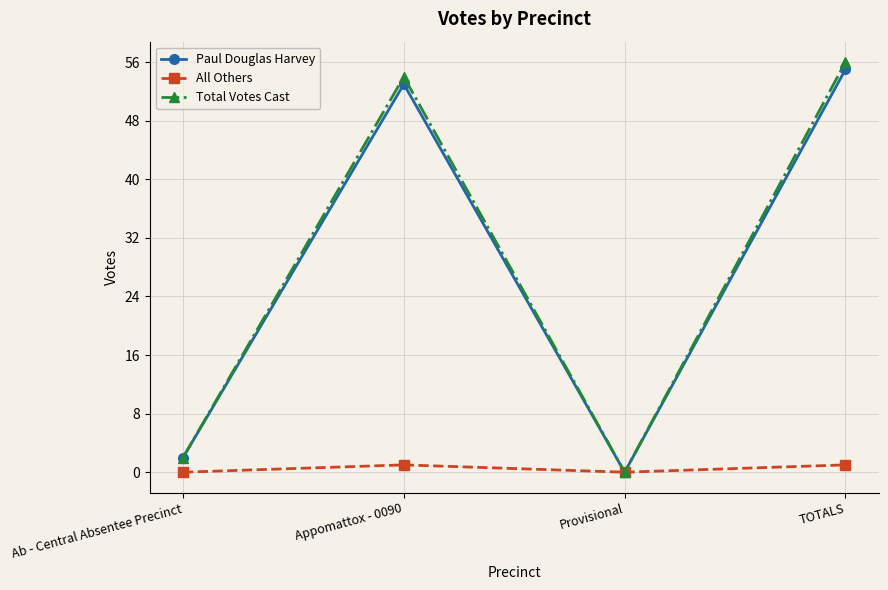

What value does the Paul Douglas Harvey series have at Ab - Central Absentee Precinct?

2